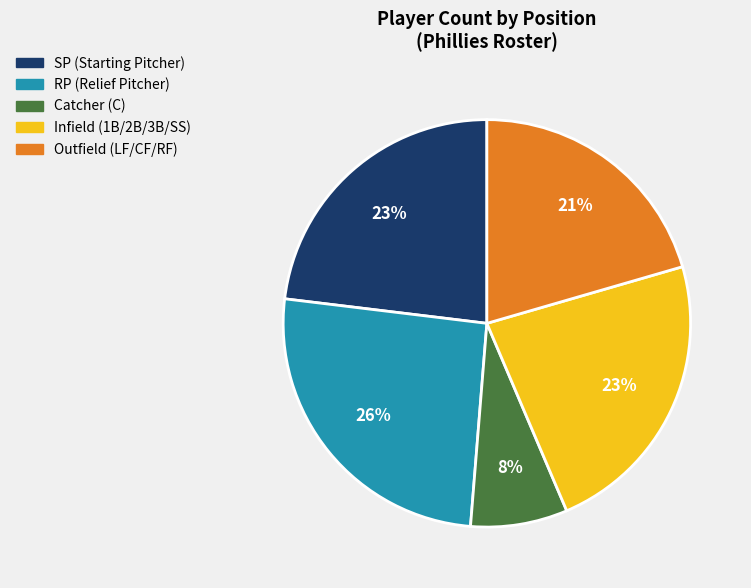

To the nearest percent, what is the average slice percentage?

20%